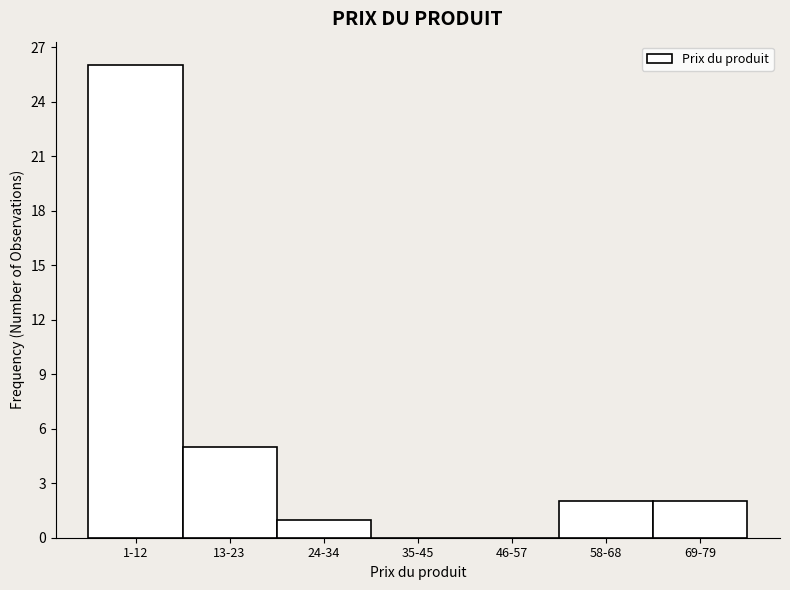

Reading left to right, extract all data points from this chart.

1-12=26	13-23=5	24-34=1	35-45=0	46-57=0	58-68=2	69-79=2